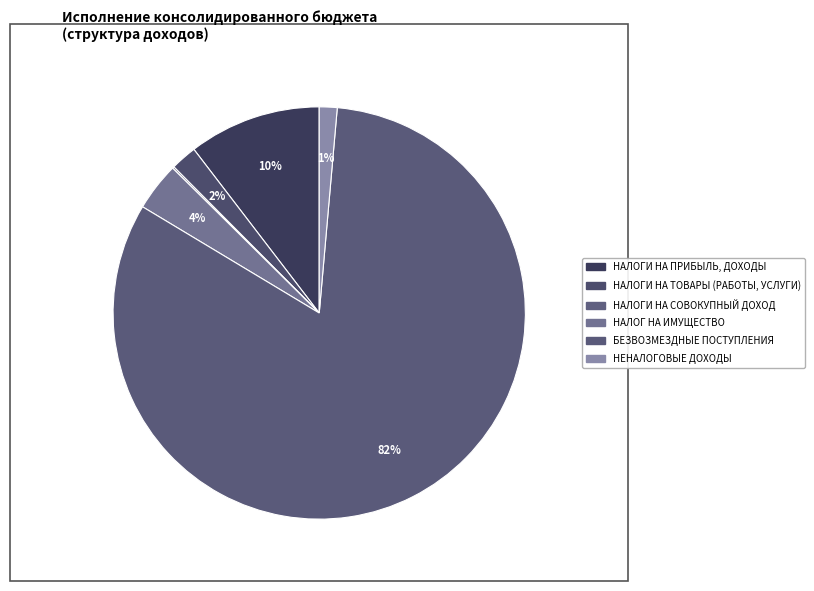

Count the number of slices in the pie.

6